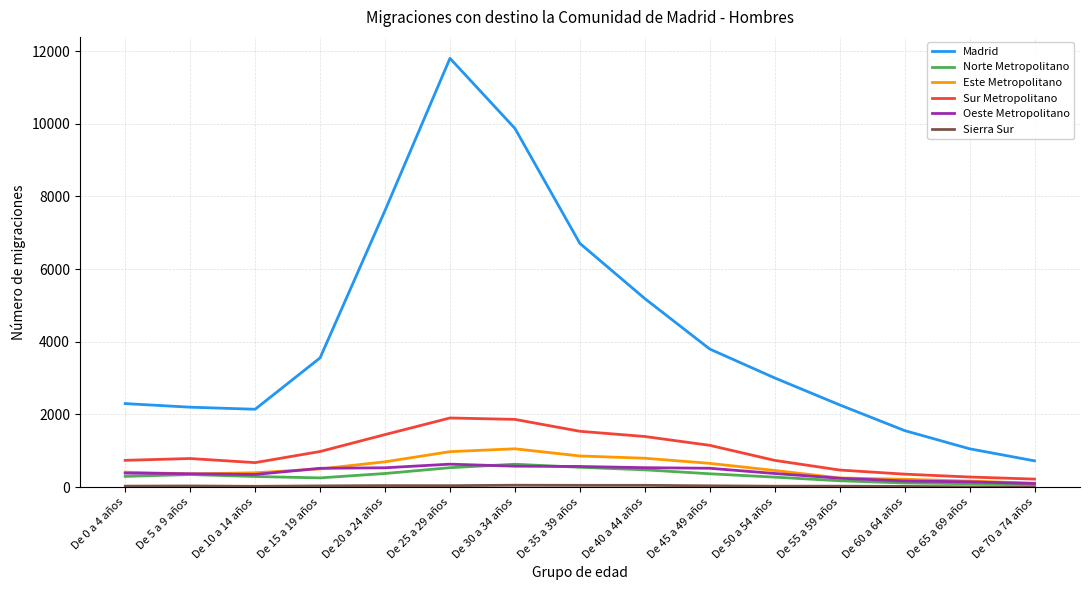

At which category is the sum across all series the highest?

De 25 a 29 años